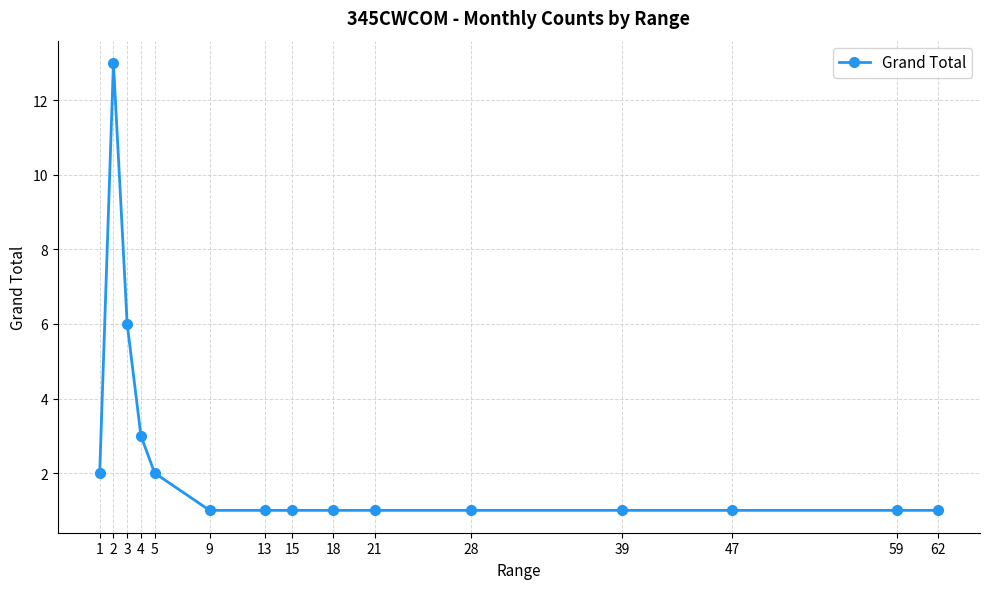

What is the difference between the values at 21 and 5?

1